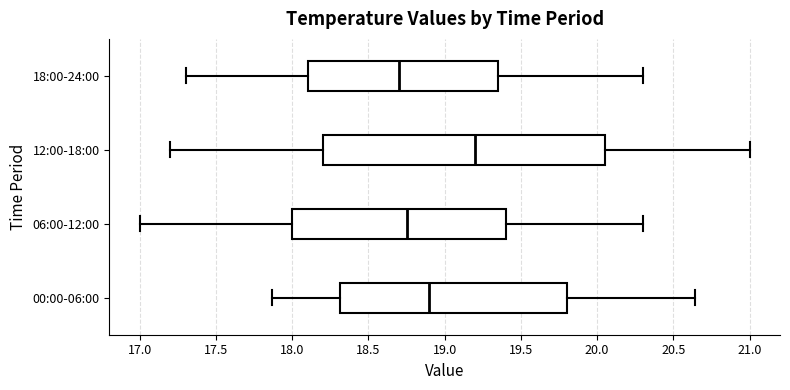

Which box has the furthest to the right median line?

12:00-18:00